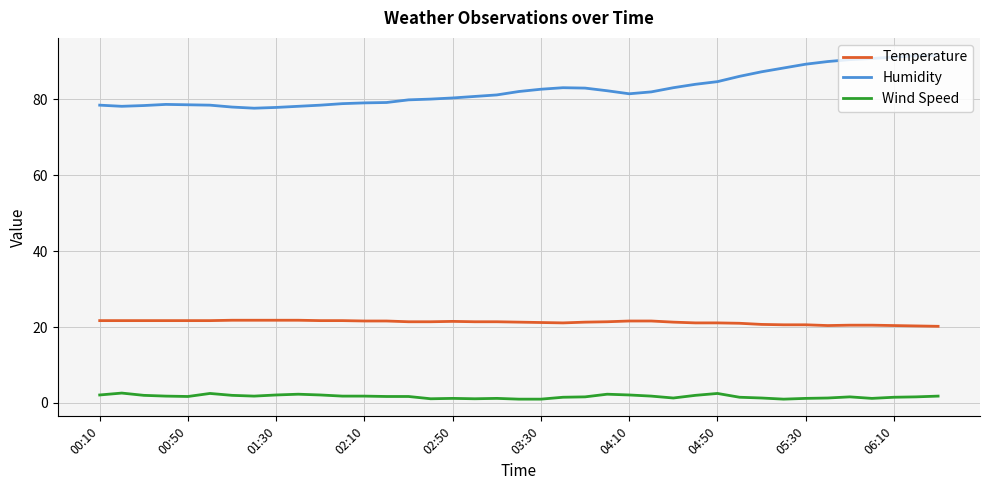

What is the highest value of the Humidity series?

91.7